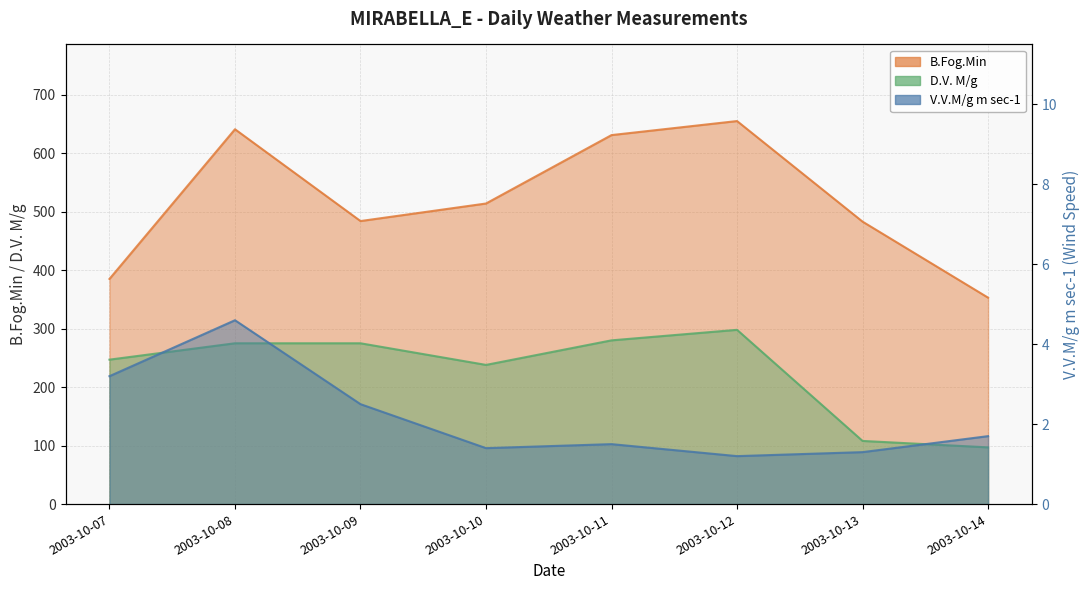

Reading right to left, transcribe all the data shown in this chart.

V.V.M/g m sec-1: 2003-10-14=1.7	2003-10-13=1.3	2003-10-12=1.2	2003-10-11=1.5	2003-10-10=1.4	2003-10-09=2.5	2003-10-08=4.6	2003-10-07=3.2
B.Fog.Min: 2003-10-14=353.0	2003-10-13=483.0	2003-10-12=655.0	2003-10-11=631.0	2003-10-10=514.0	2003-10-09=484.0	2003-10-08=641.0	2003-10-07=385.0
D.V. M/g: 2003-10-14=97.0	2003-10-13=108.0	2003-10-12=298.0	2003-10-11=280.0	2003-10-10=238.0	2003-10-09=275.0	2003-10-08=275.0	2003-10-07=247.0